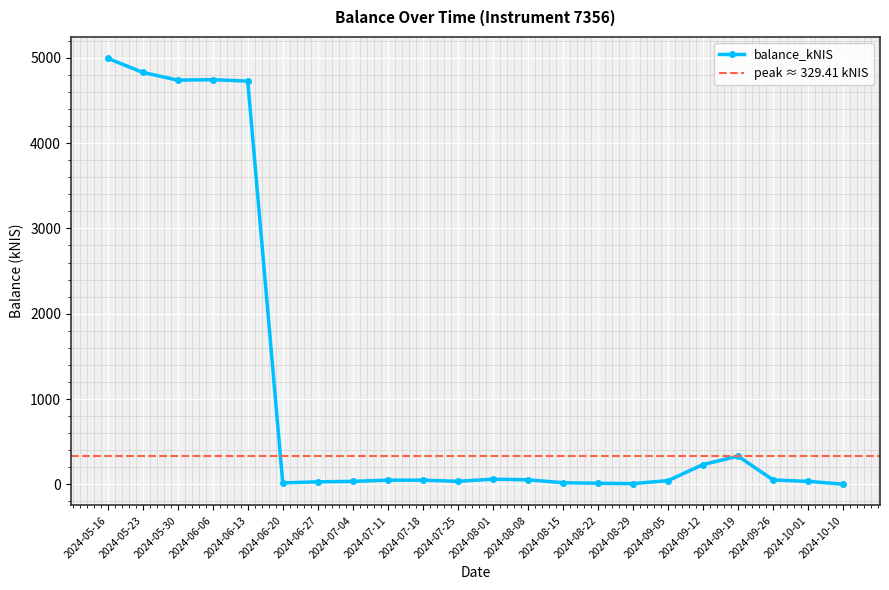

Does the chart display data point markers on the line(s)?

Yes